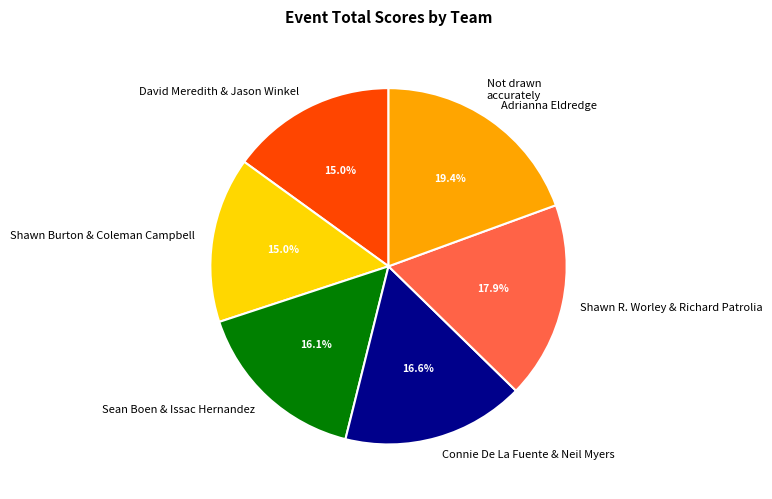

To the nearest percent, what is the difference between the David Meredith & Jason Winkel and Sean Boen & Issac Hernandez slice percentages?

1%